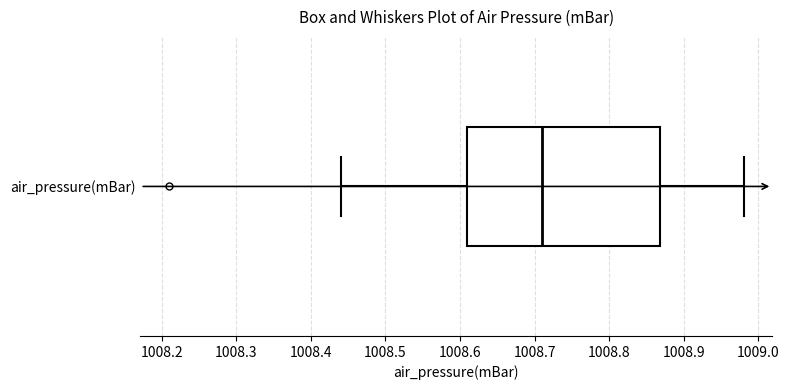

Read this box plot against the x-axis: the position of the median line, the range covered by the box, and the ends of both whiskers. The values are not printed on the chart, so give them approximately, as read against the axis.

median 1008.71, box 1008.61 to 1008.87, whiskers 1008.44 to 1008.98